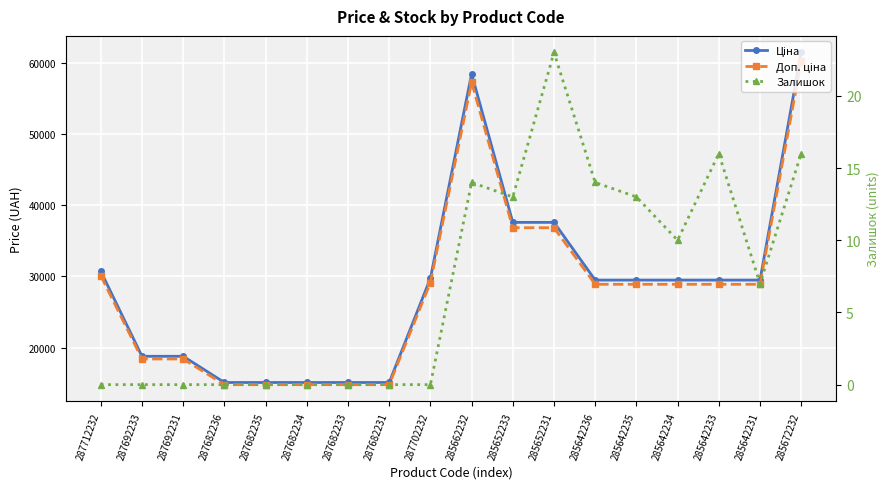

What is the greatest value displayed?

61434.3